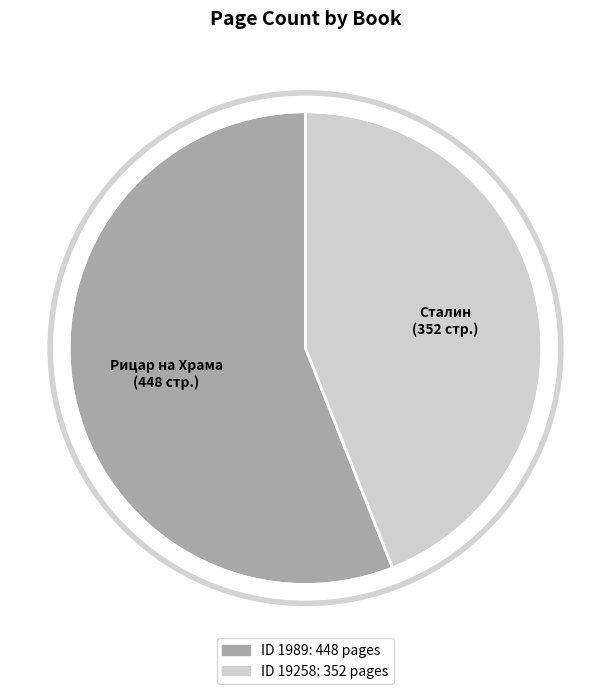

Does any single category account for the majority?

Yes